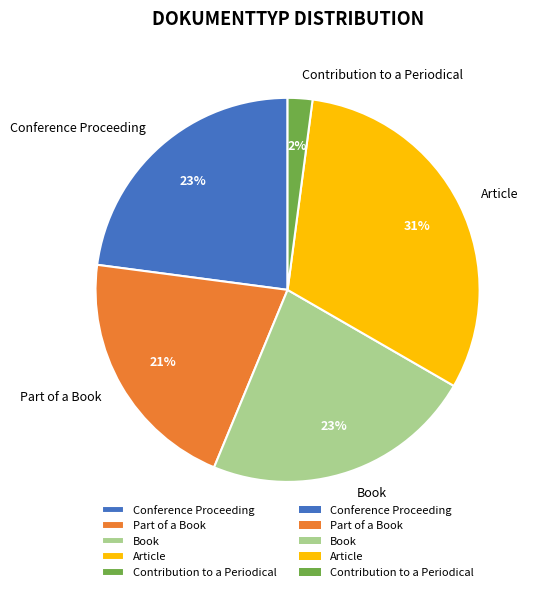

True or false: Conference Proceeding accounts for 16% of the total.

False